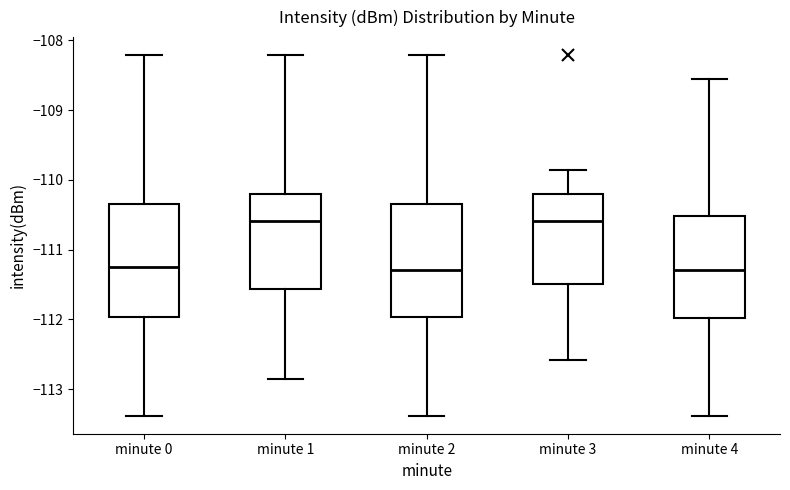

Where does the lower whisker of the box for minute 1 end on the y-axis? The values are not printed on the chart, so give them approximately, as read against the axis.

-112.8